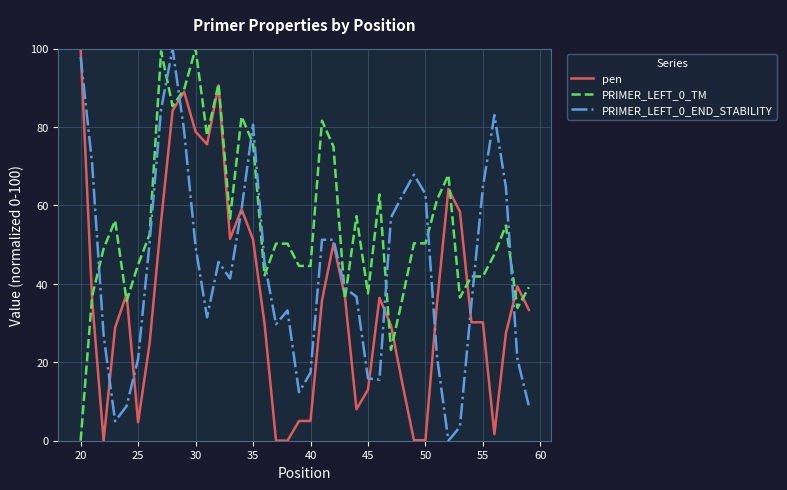

What is the highest value of the PRIMER_LEFT_0_TM series?

100.0